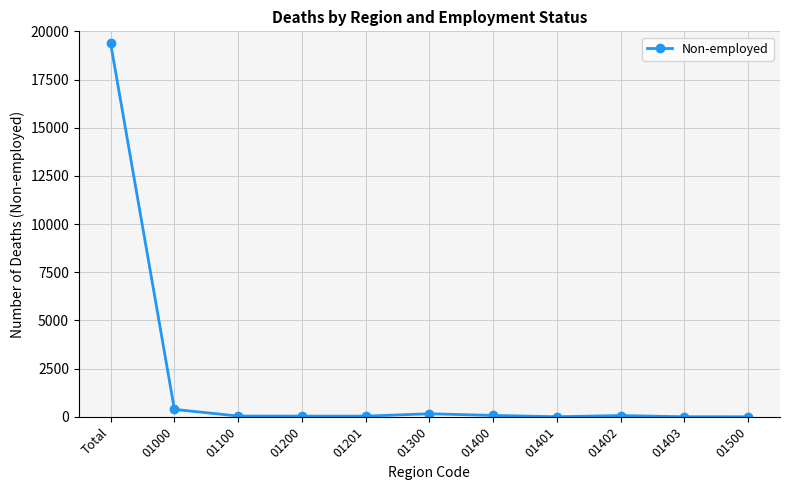

How many data points are less than 39?

5